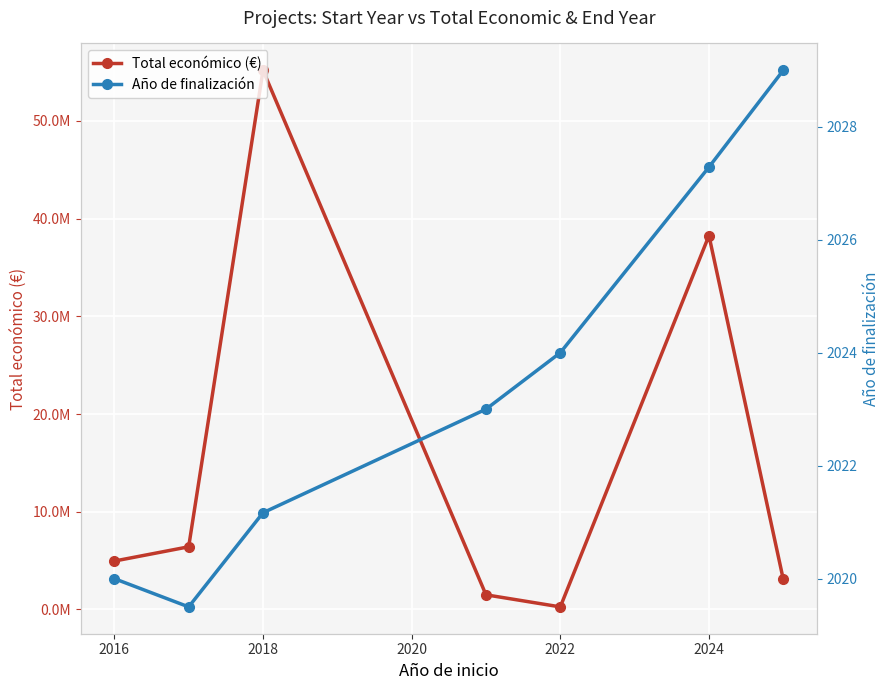

Rank the series by their maximum value, from highest to lowest.

Total económico (€), Año de finalización